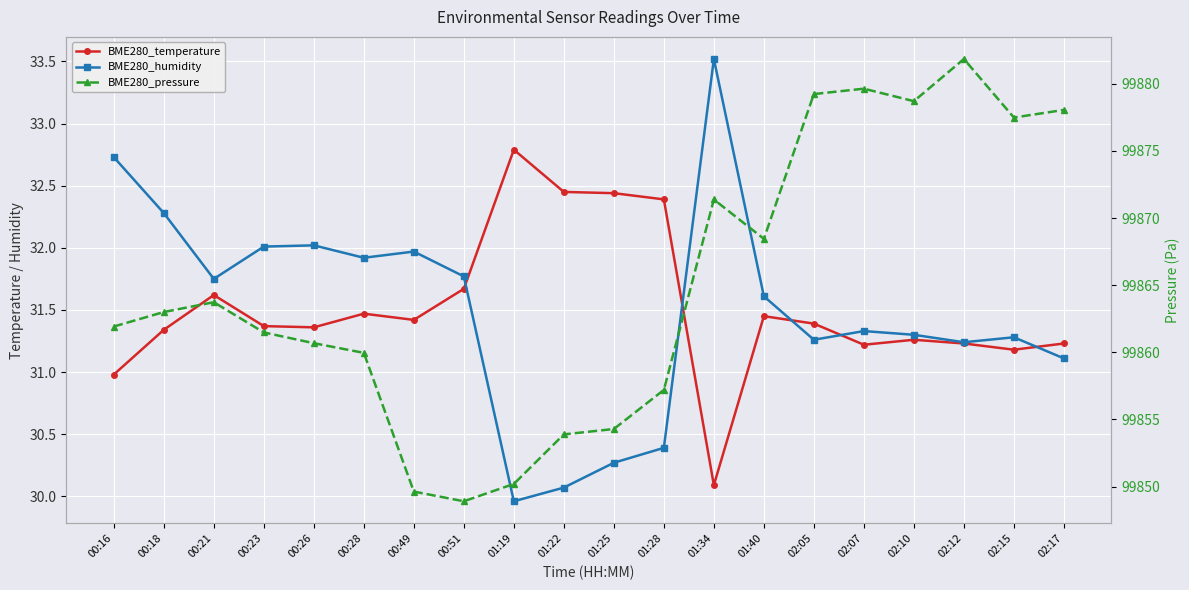

Count the number of categories in the chart.

20